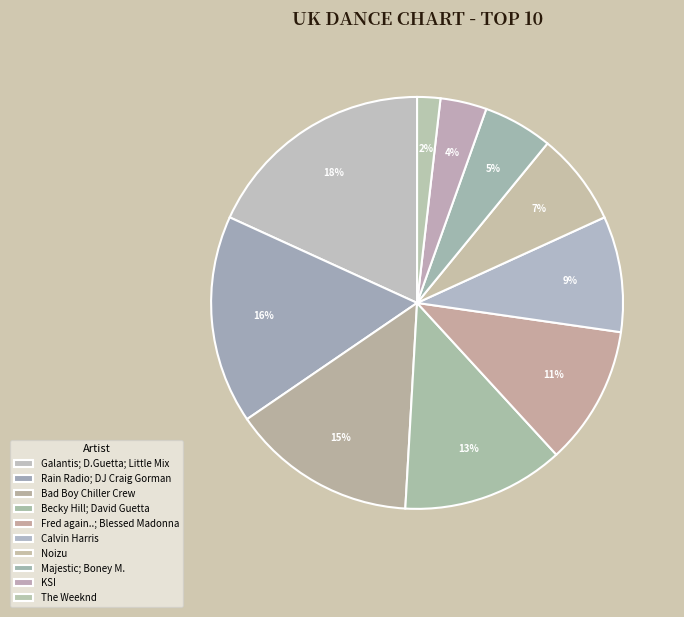

Rank the categories by value from highest to lowest.

Galantis; D.Guetta; Little Mix, Rain Radio; DJ Craig Gorman, Bad Boy Chiller Crew, Becky Hill; David Guetta, Fred again..; Blessed Madonna, Calvin Harris, Noizu, Majestic; Boney M., KSI, The Weeknd